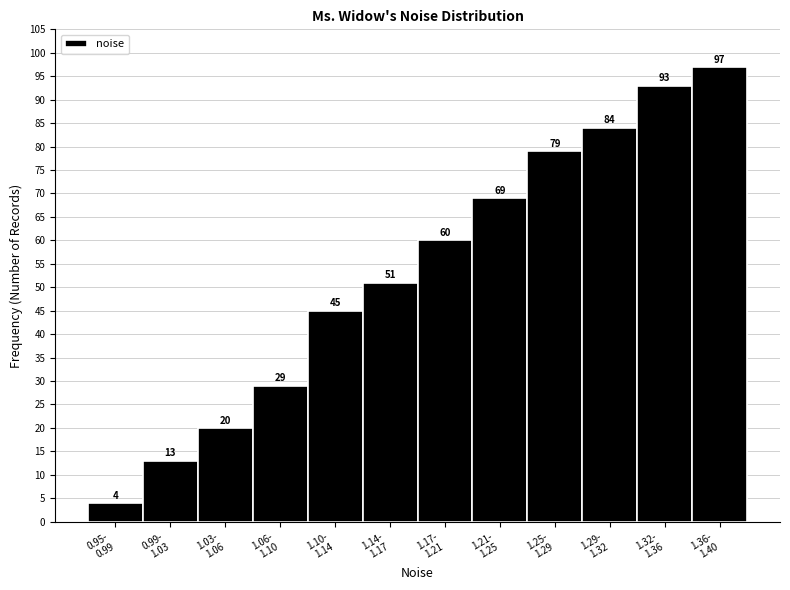

Reading right to left, extract all data points from this chart.

97	93	84	79	69	60	51	45	29	20	13	4